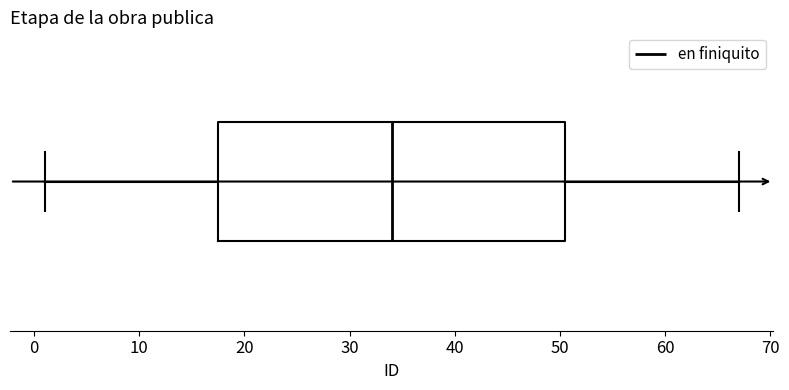

Transcribe this box plot: give where the median line is, the range the box spans, and where the two whiskers end, as read against the x-axis. The values are not printed on the chart, so give them approximately, as read against the axis.

median 34, box 18 to 51, whiskers 1 to 67